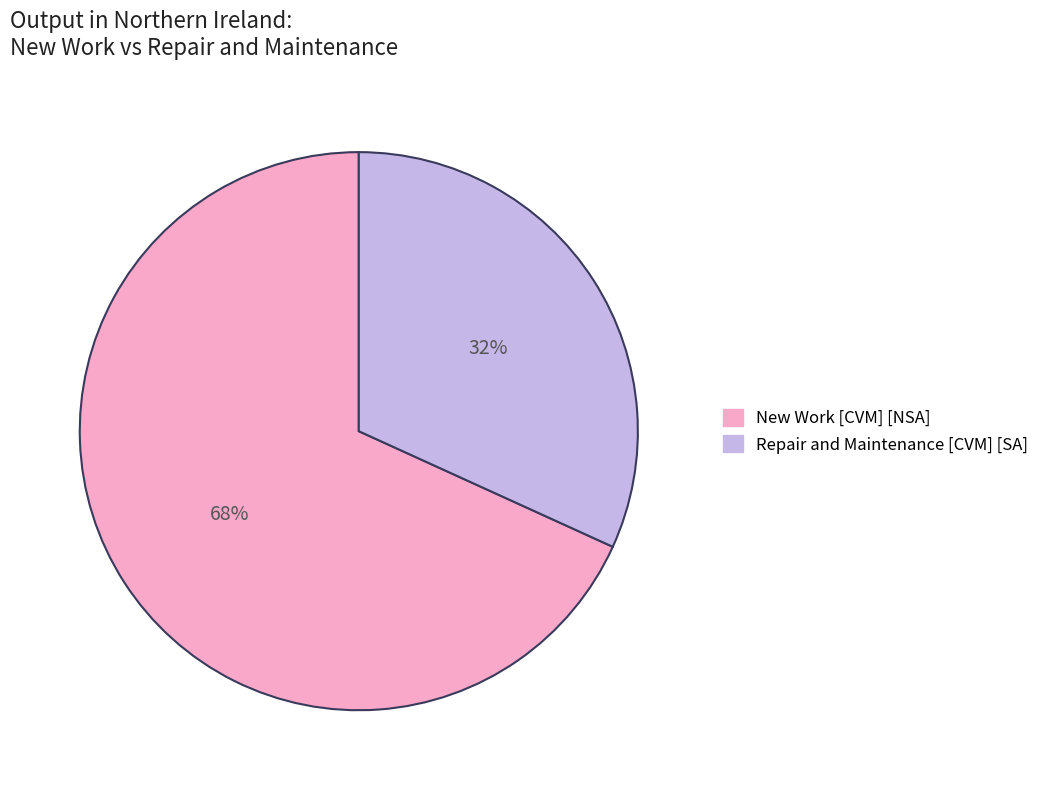

How many slices are in this pie chart?

2